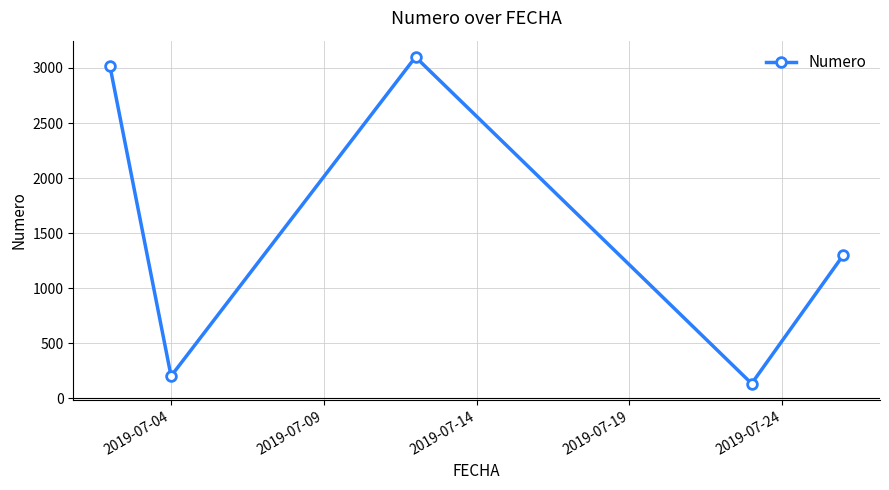

How many data points are less than 1300?

2